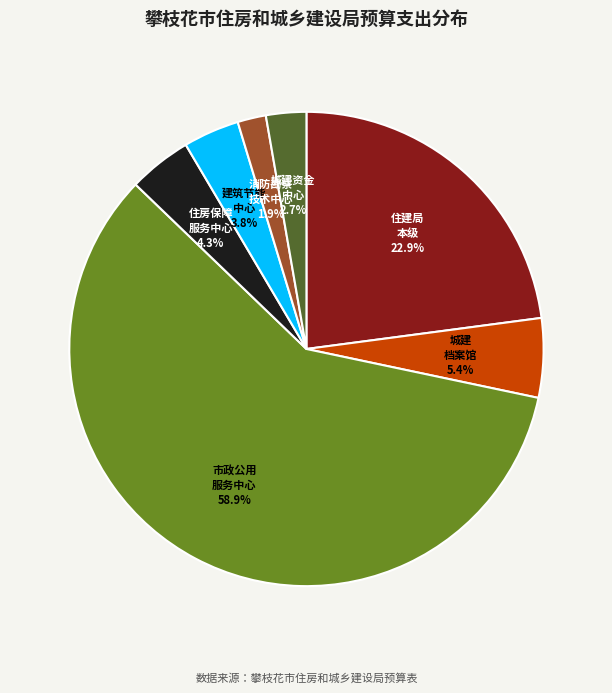

Is there a majority slice in this chart?

Yes